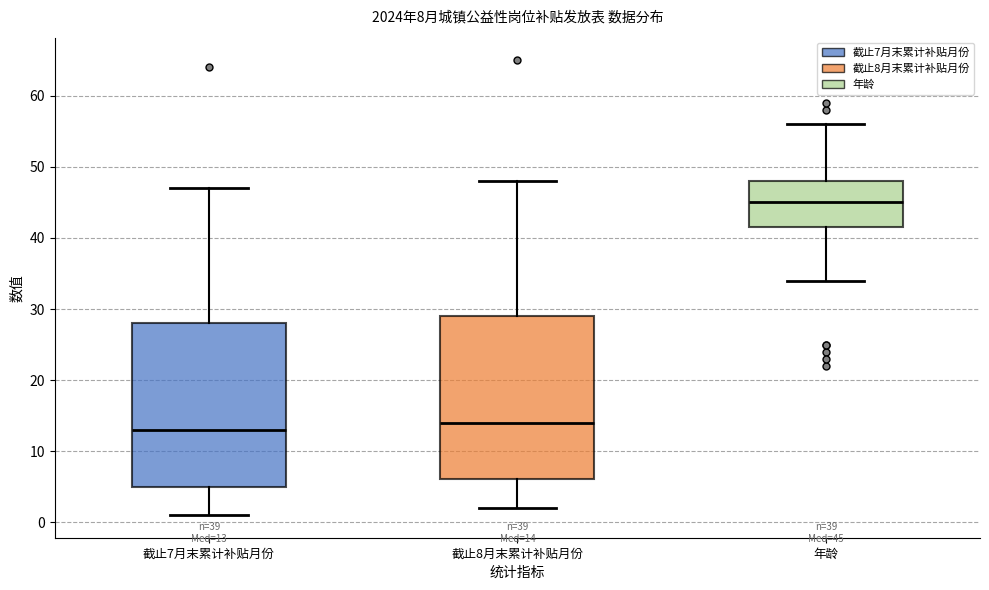

Which box's median line is the highest?

年龄